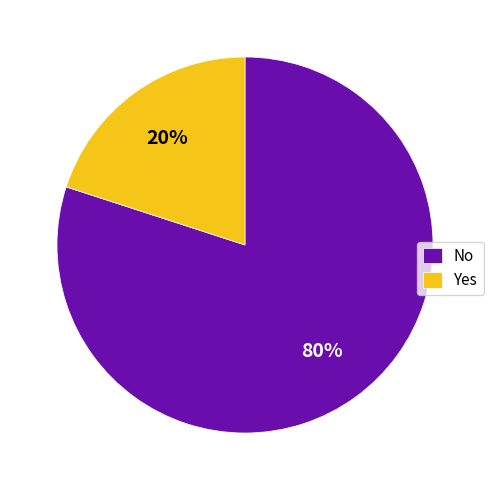

Do No and Yes together represent more than half of the pie?

Yes